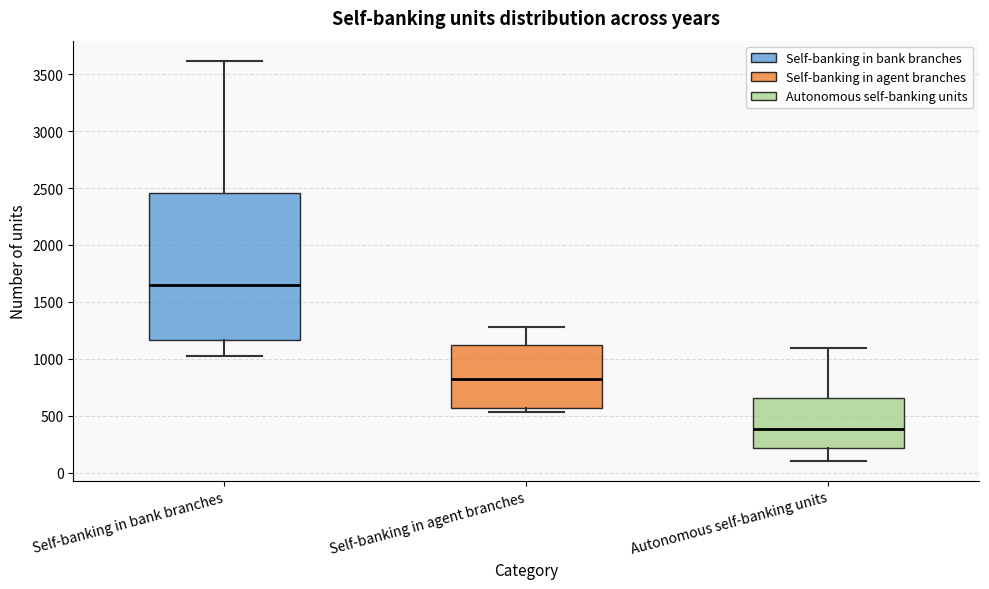

Reading left to right, read every box against the y-axis: the position of its median line, the range the box covers, and the ends of its whiskers. The values are not printed on the chart, so give them approximately, as read against the axis.

Self-banking in bank branches: median 1650, box 1150 to 2450, whiskers 1050 to 3600
Self-banking in agent branches: median 800, box 550 to 1100, whiskers 550 (just below the box's lower edge) to 1300
Autonomous self-banking units: median 400, box 200 to 650, whiskers 100 to 1100